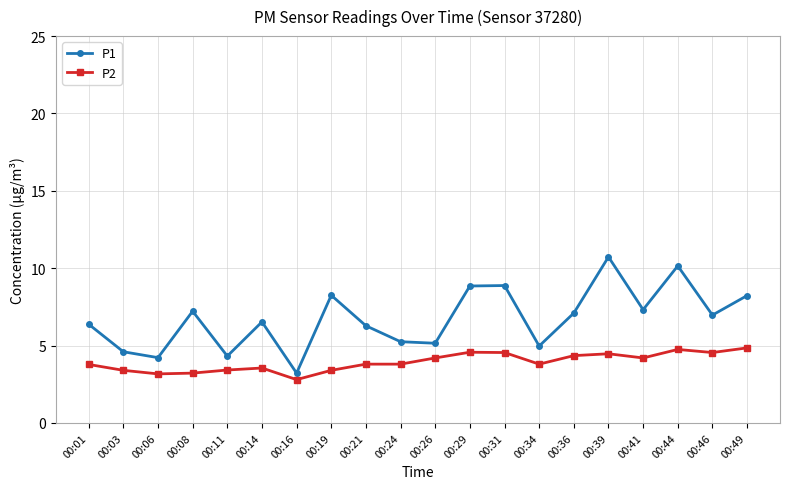

What is the total value across all series at 00:29?

13.4